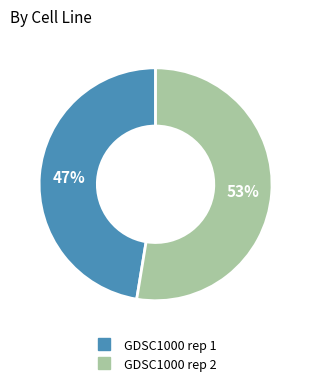

To the nearest percent, what is the combined percentage of GDSC1000 rep 2 and GDSC1000 rep 1?

100%